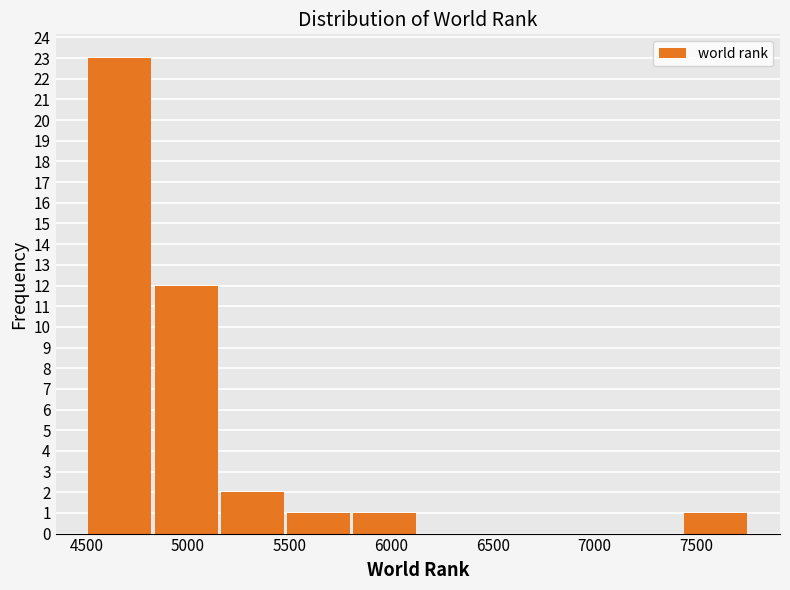

How tall is the bar that spans 7450 to 7750 on the x-axis? Neither the bar edges nor the heights are printed on the chart, so give them approximately, as read against the axes.

1